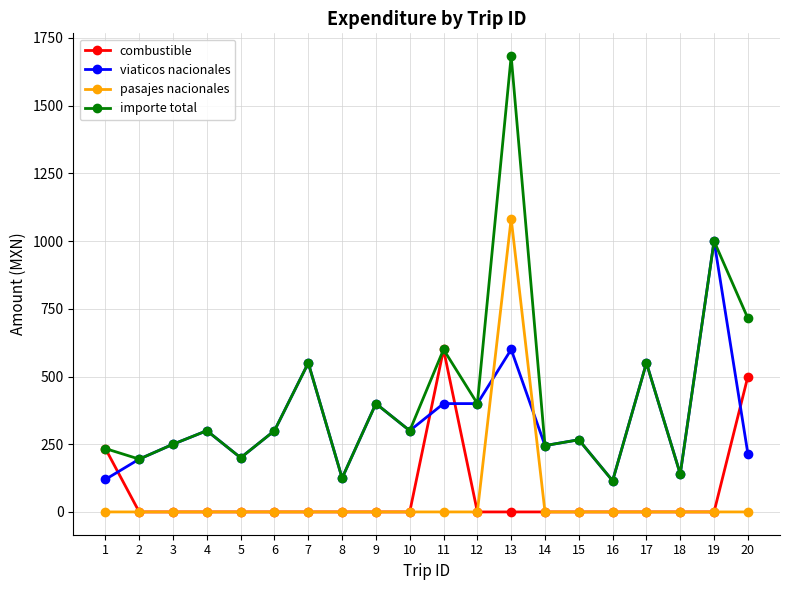

What is the spread (max minus min) of values at 10?

300.0